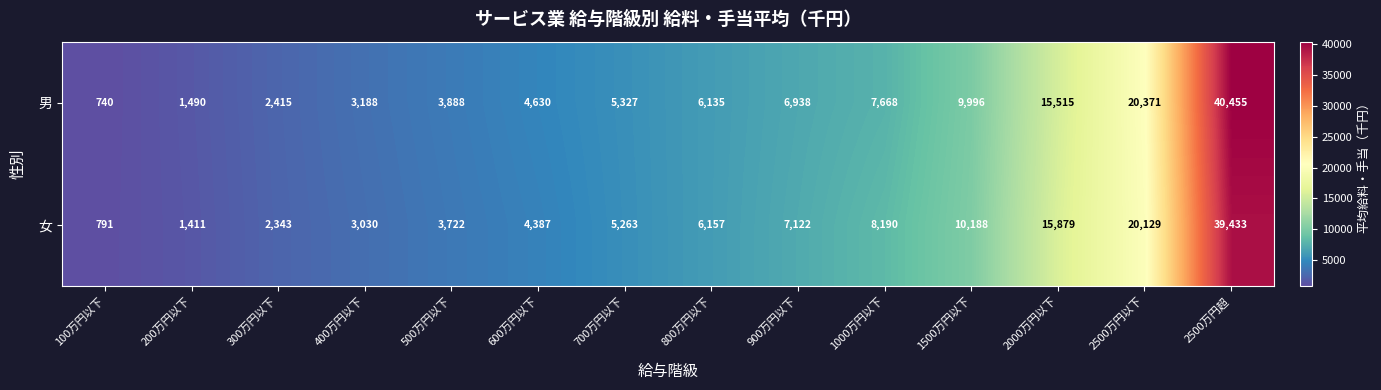

Which series has the widest spread of values?

男